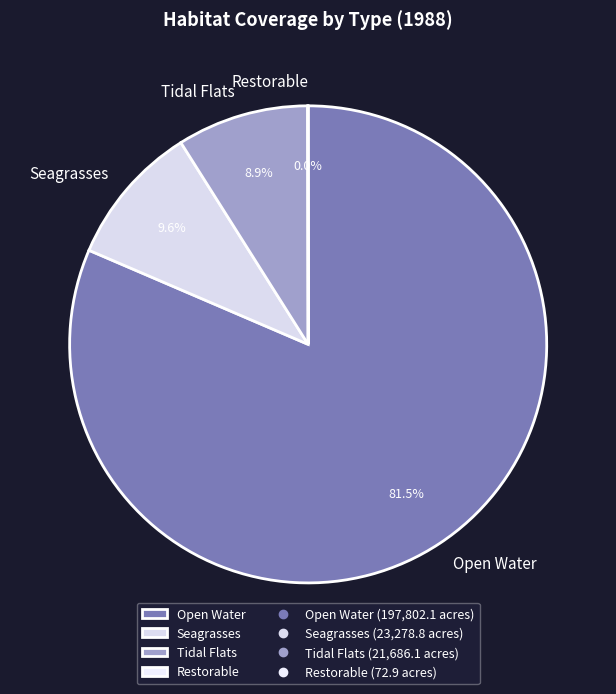

Do Open Water and Seagrasses together represent more than half of the pie?

Yes